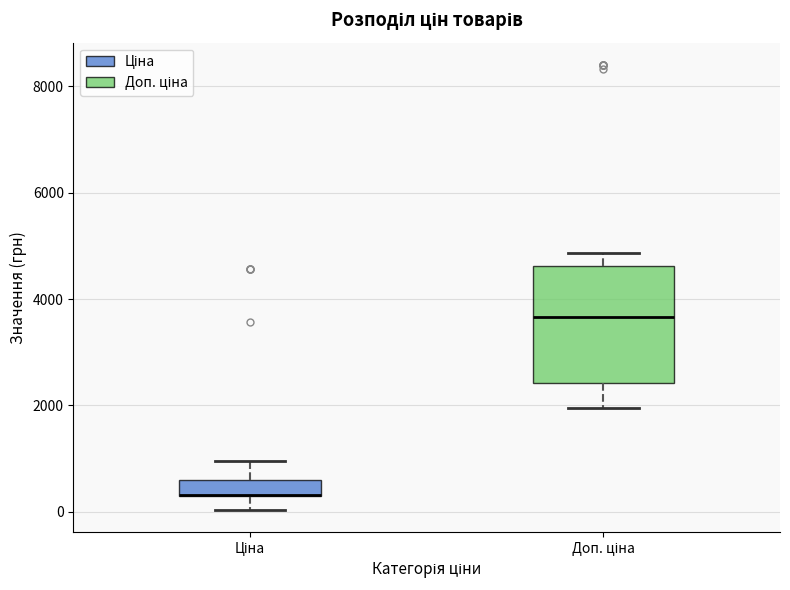

Where is the lower edge of the box for Ціна on the y-axis? The values are not printed on the chart, so give them approximately, as read against the axis.

400